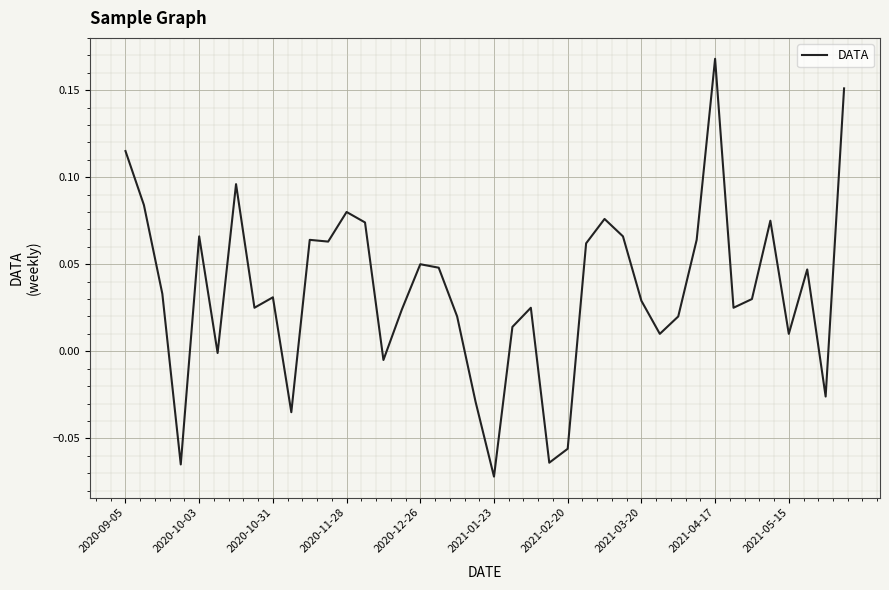

How many lines are shown in the chart?

1